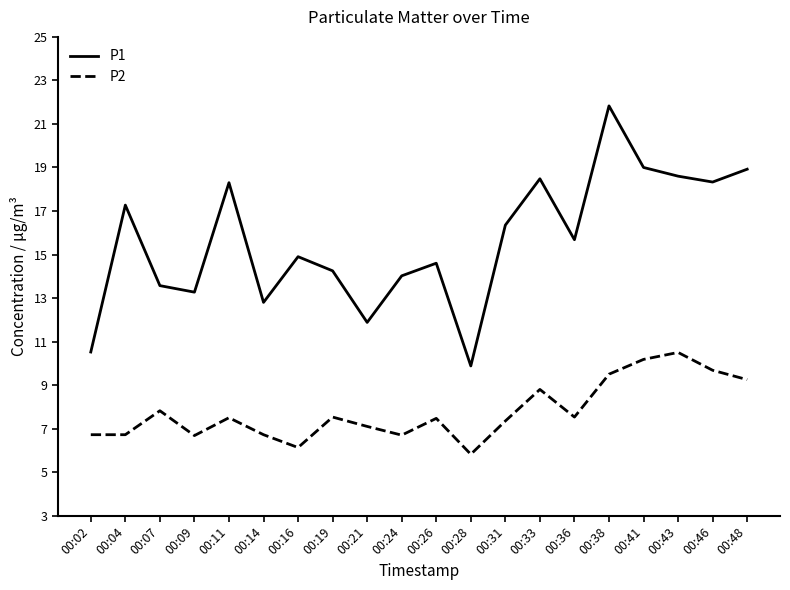

True or false: P2 and P1 cross at least once.

False